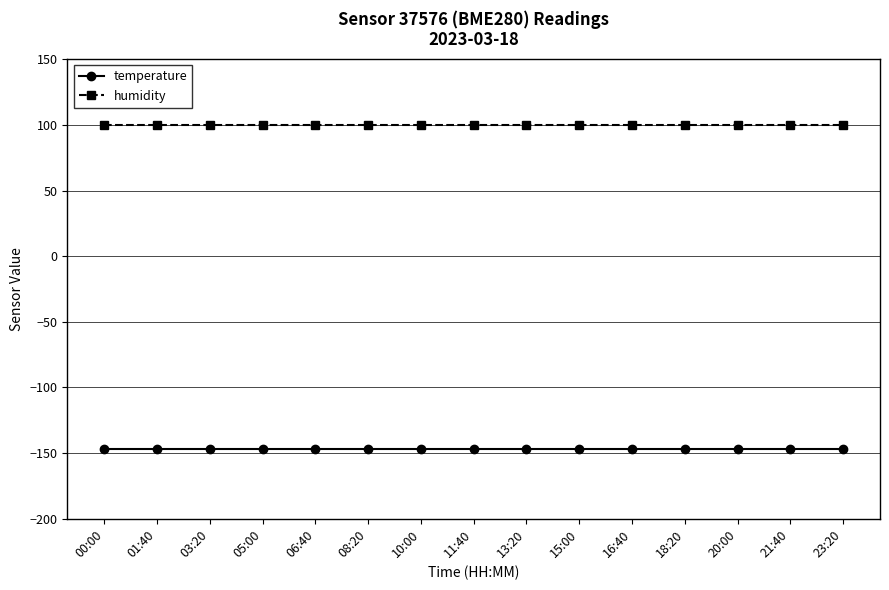

What is the label of the 13th point from the left?

20:00